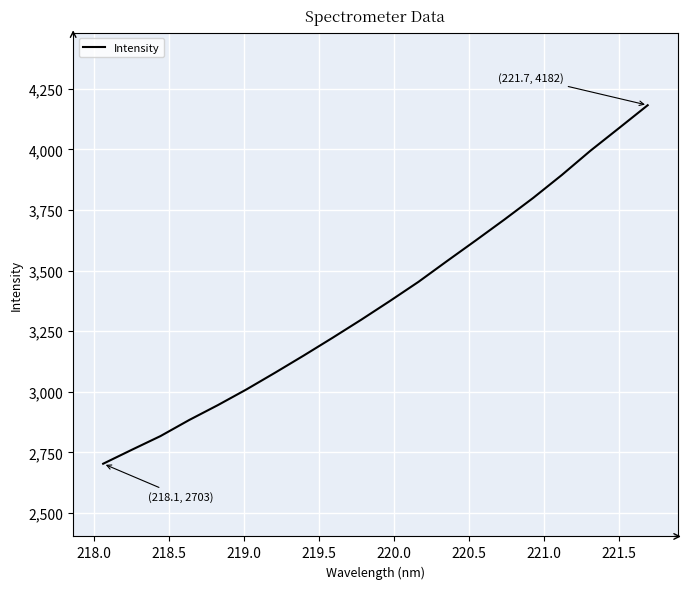

What is the smallest value displayed?

2702.9